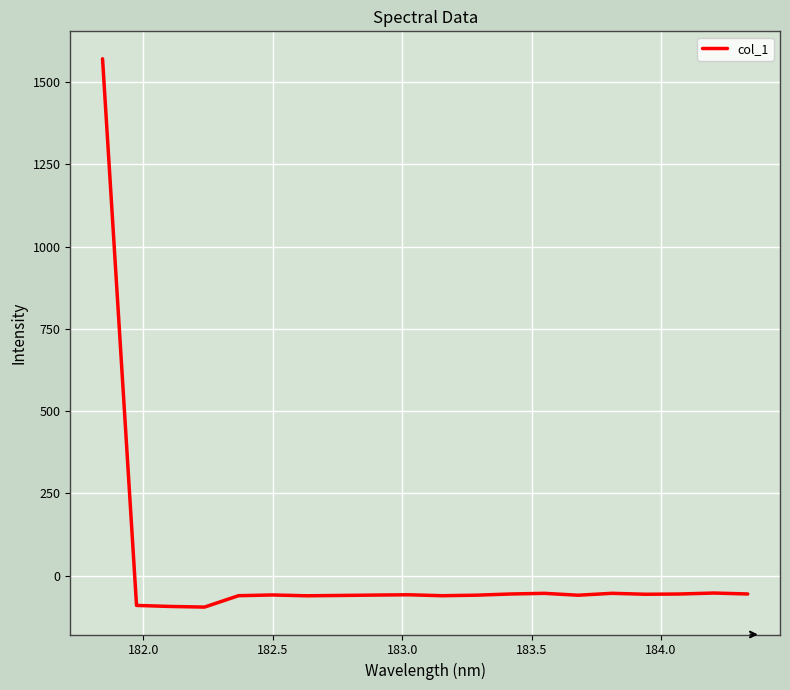

What is the difference between the maximum and minimum values?

1666.6